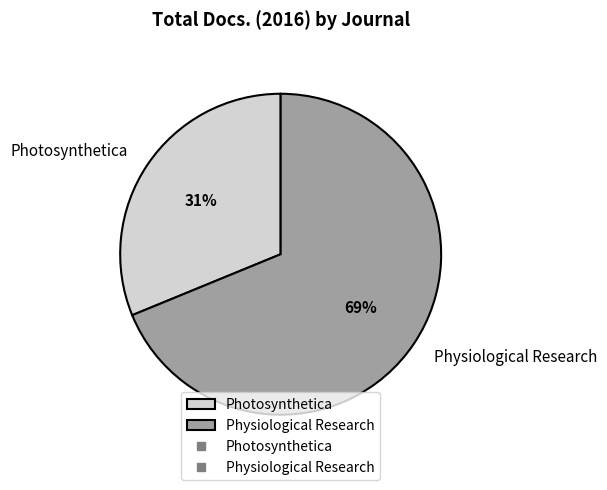

Does any single category account for the majority?

Yes